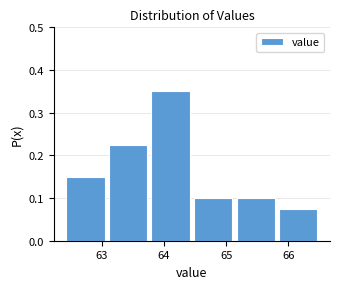

Reading left to right, list every bar in this chart as the range it spans on the x-axis followed by its height. Neither the bar edges nor the heights are printed on the chart, so give them approximately, as read against the axes.

62.4 to 63.1: 0.15
63.1 to 63.8: 0.23
63.8 to 64.5: 0.35
64.5 to 65.1: 0.10
65.1 to 65.8: 0.10
65.8 to 66.5: 0.08